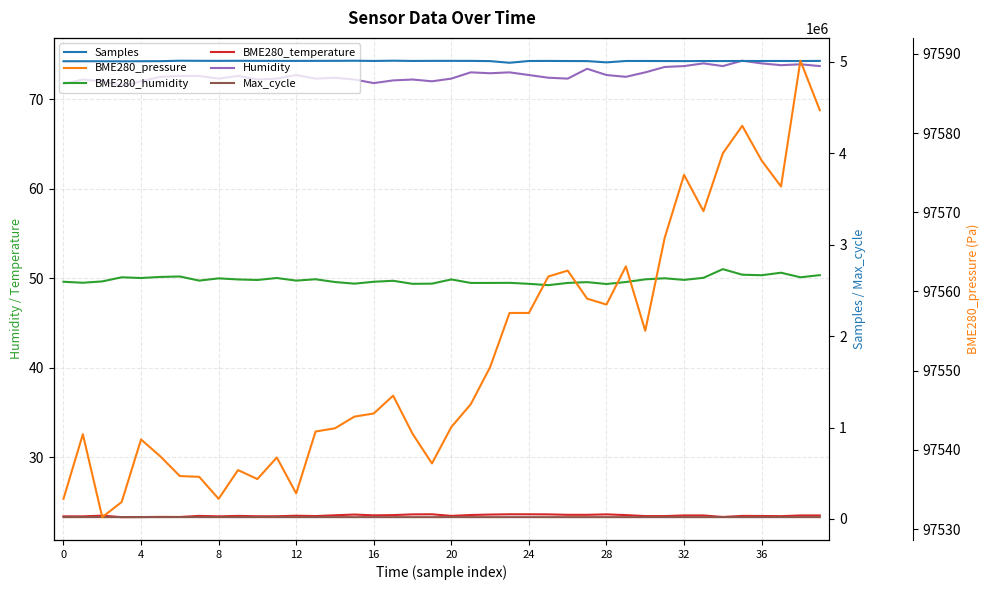

What is the smallest value displayed?

23.3